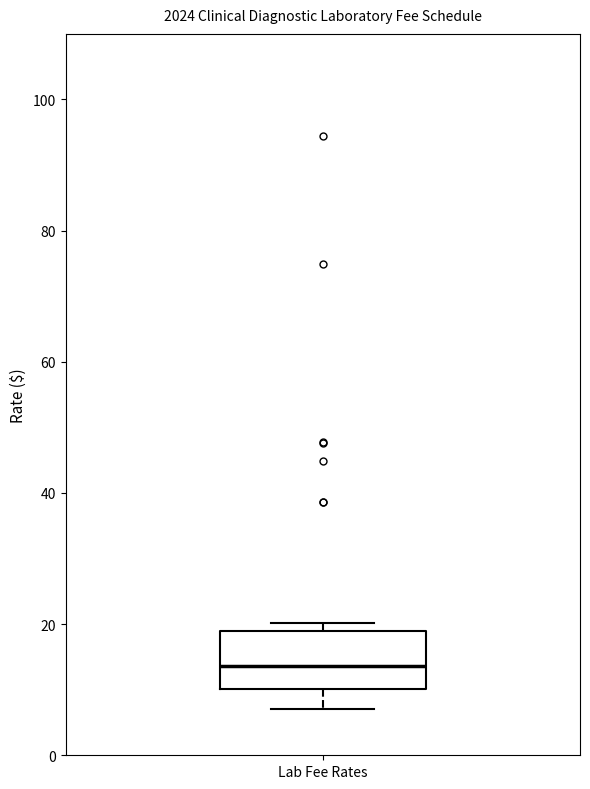

Transcribe this box plot: give where the median line is, the range the box spans, and where the two whiskers end, as read against the y-axis. The values are not printed on the chart, so give them approximately, as read against the axis.

median 14, box 10 to 20, whiskers 8 to 20 (just above the box's upper edge)